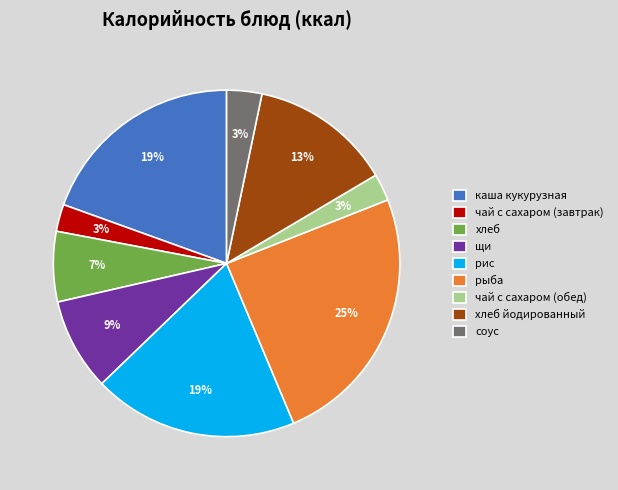

How many segments does this pie chart have?

9